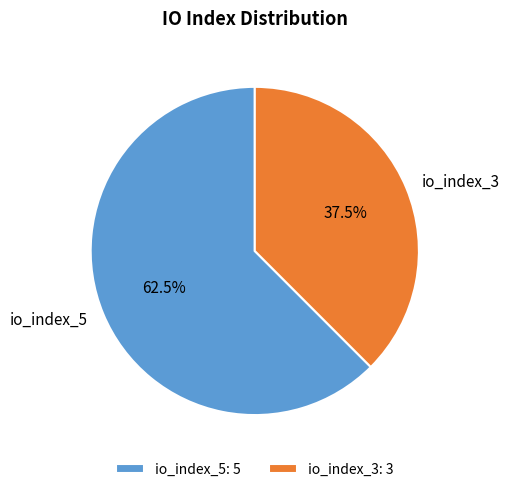

What is the smallest slice in the pie chart?

io_index_3